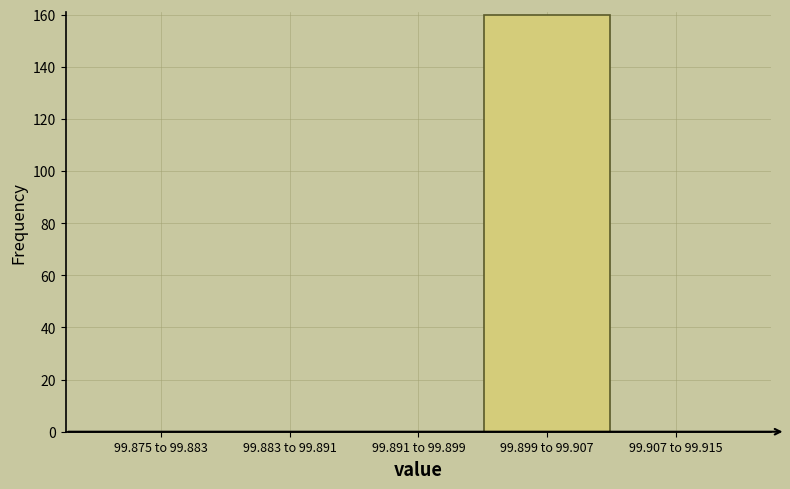

Reading left to right, extract all data points from this chart.

99.875 to 99.883=0	99.883 to 99.891=0	99.891 to 99.899=0	99.899 to 99.907=160	99.907 to 99.915=0